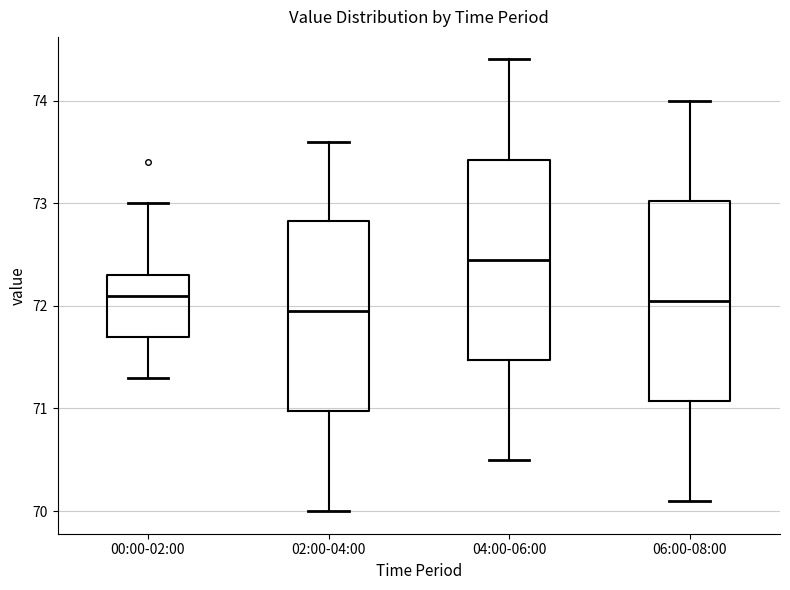

Reading left to right, read every box against the y-axis: the position of its median line, the range the box covers, and the ends of its whiskers. The values are not printed on the chart, so give them approximately, as read against the axis.

00:00-02:00: median 72.1, box 71.7 to 72.3, whiskers 71.3 to 73.0
02:00-04:00: median 72.0, box 71.0 to 72.8, whiskers 70.0 to 73.6
04:00-06:00: median 72.5, box 71.5 to 73.4, whiskers 70.5 to 74.4
06:00-08:00: median 72.1, box 71.1 to 73.0, whiskers 70.1 to 74.0